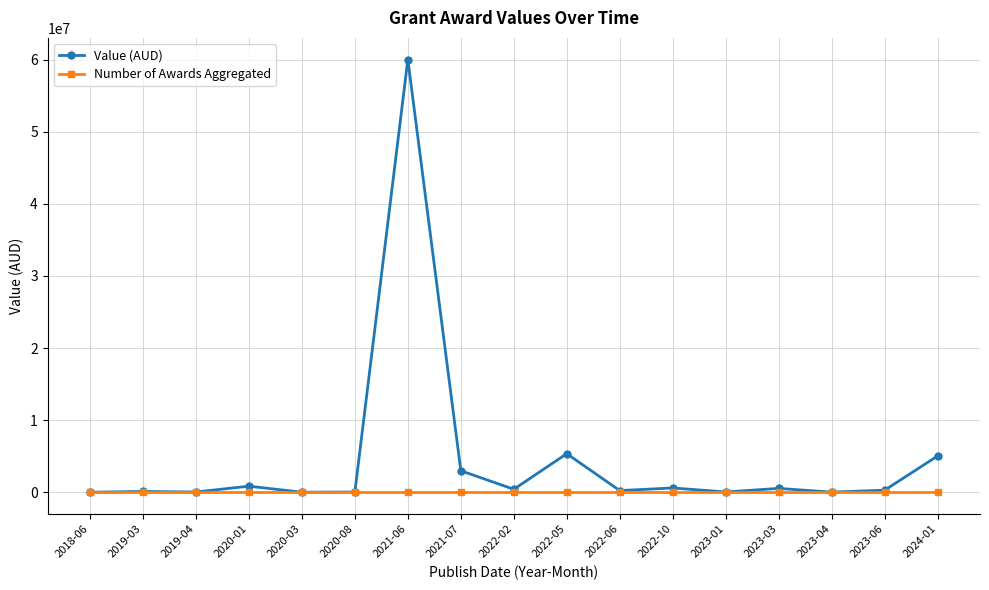

True or false: Value (AUD) has more than 2 interior local peaks.

True